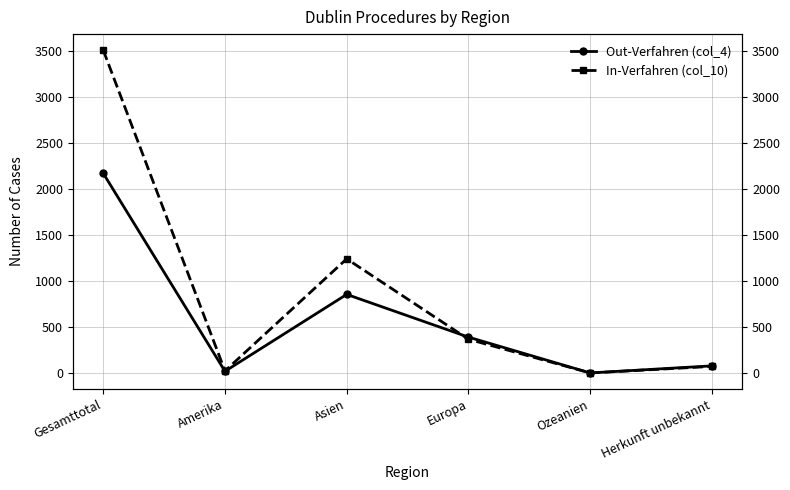

What position from the left is Gesamttotal?

1